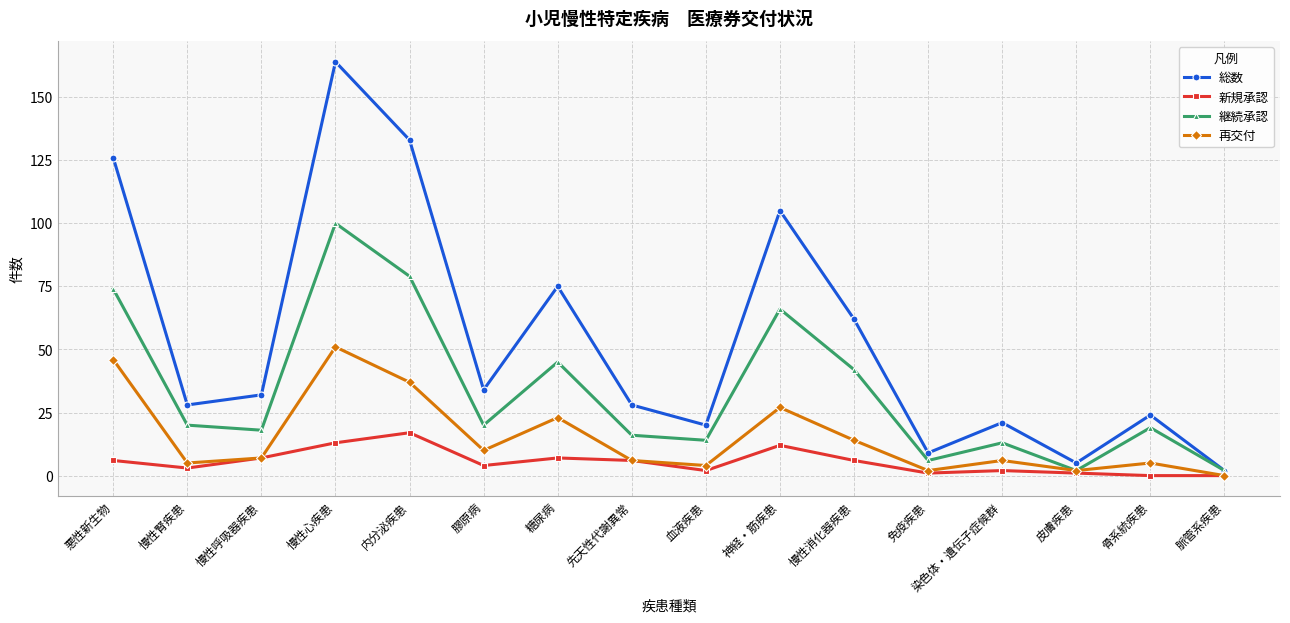

How many data points in 新規承認 are less than 6?

8